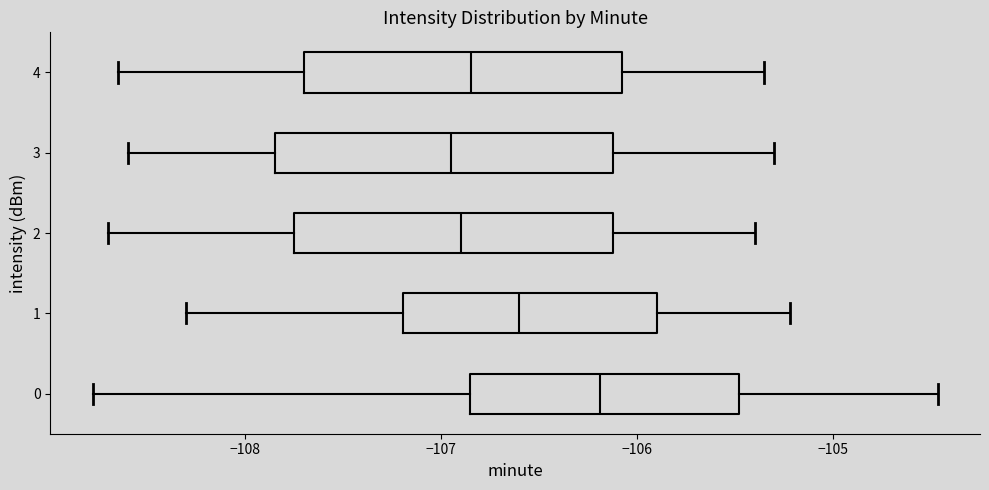

Reading bottom to top, read every box against the x-axis: the position of its median line, the range the box covers, and the ends of its whiskers. The values are not printed on the chart, so give them approximately, as read against the axis.

0: median -106.2, box -106.9 to -105.5, whiskers -108.8 to -104.5
1: median -106.6, box -107.2 to -105.9, whiskers -108.3 to -105.2
2: median -106.9, box -107.7 to -106.1, whiskers -108.7 to -105.4
3: median -106.9, box -107.8 to -106.1, whiskers -108.6 to -105.3
4: median -106.8, box -107.7 to -106.1, whiskers -108.6 to -105.3